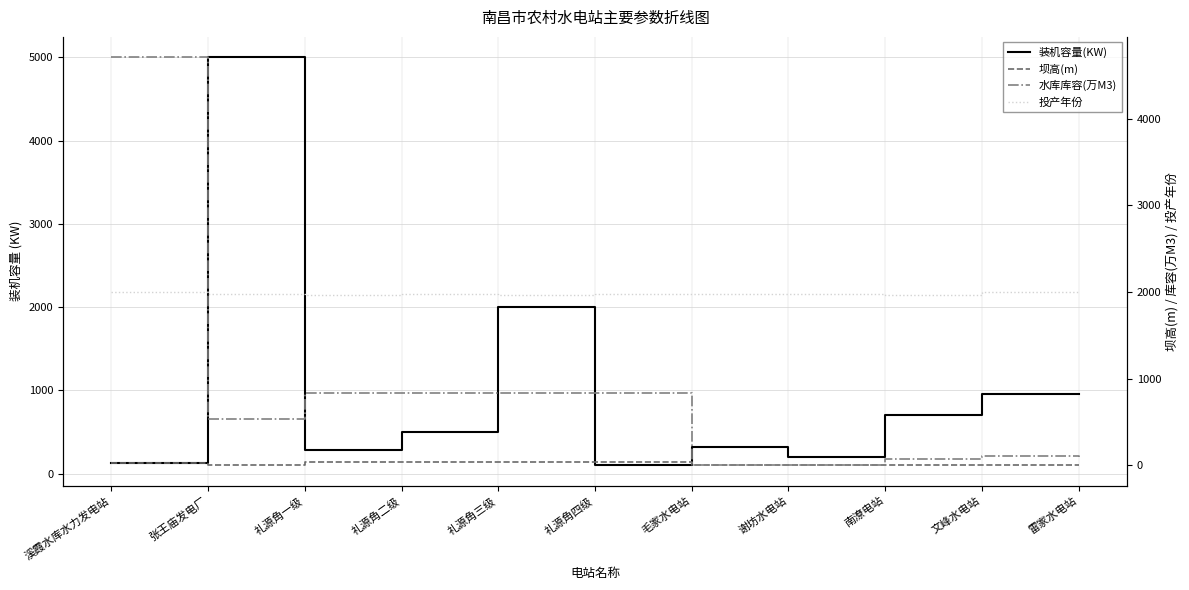

What is the difference between the second highest and second lowest values in the 投产年份 series?

39.0